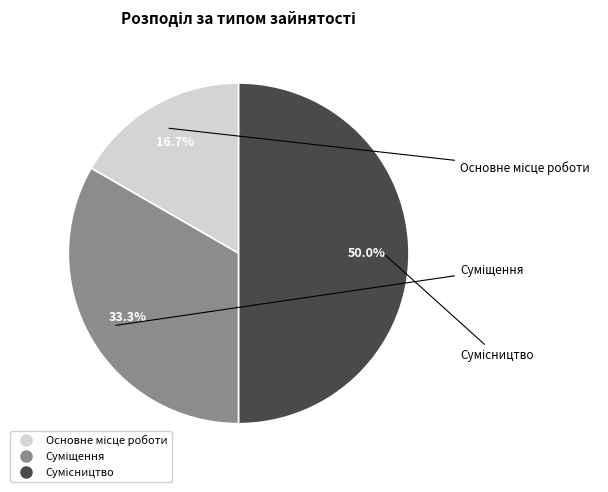

True or false: Суміщення accounts for 33% of the total.

True